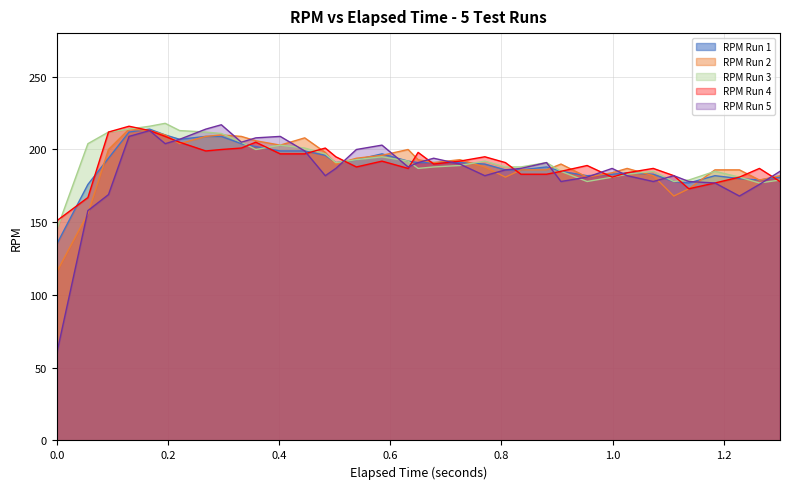

The value of RPM Run 1 at 0.093 is 66. True or false?

False